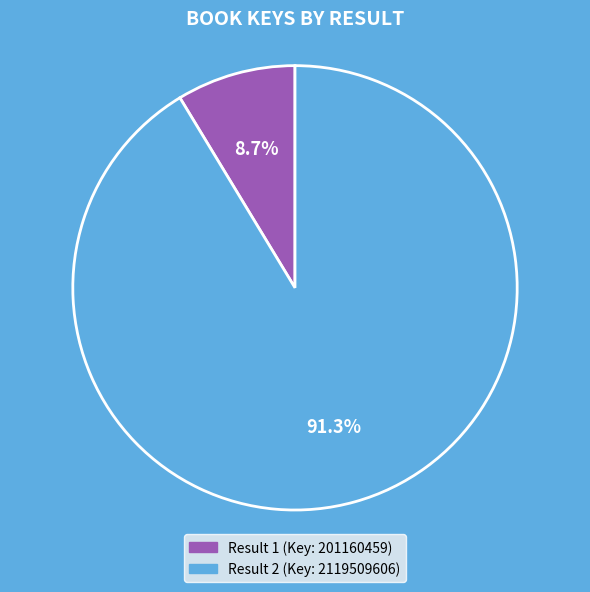

Is there any slice that represents more than half of the pie?

Yes